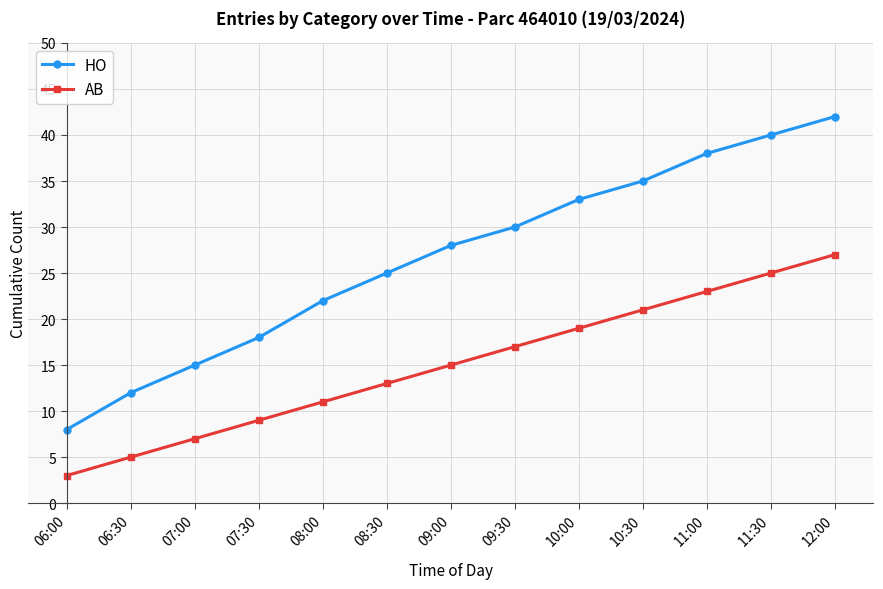

How many values in the HO series are below 28?

6